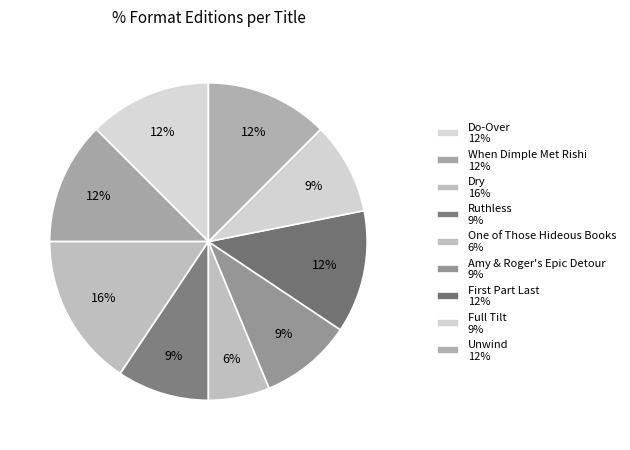

Count the number of slices in the pie.

9